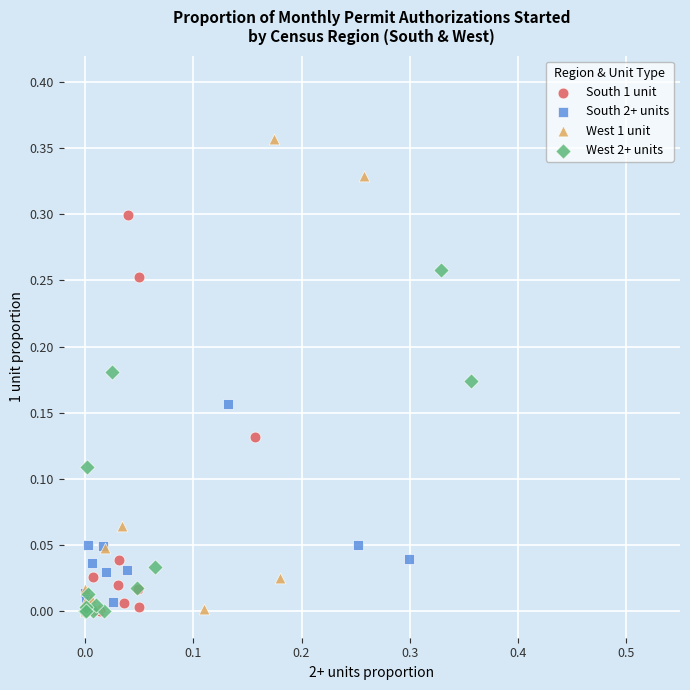

Which series reaches the maximum Y coordinate?

West 1 unit